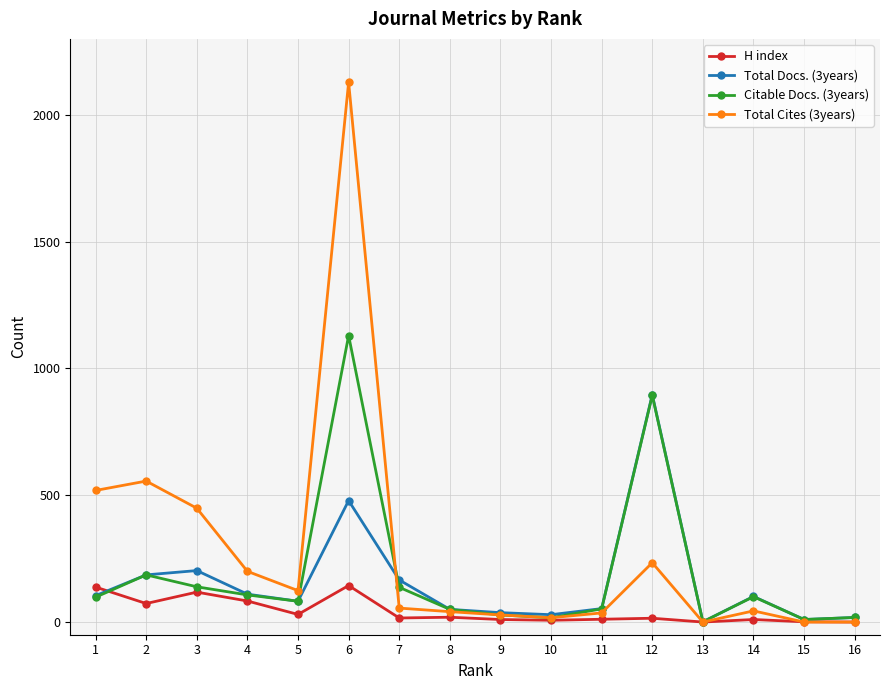

List the series in order of their peak value, lowest first.

H index, Total Docs. (3years), Citable Docs. (3years), Total Cites (3years)